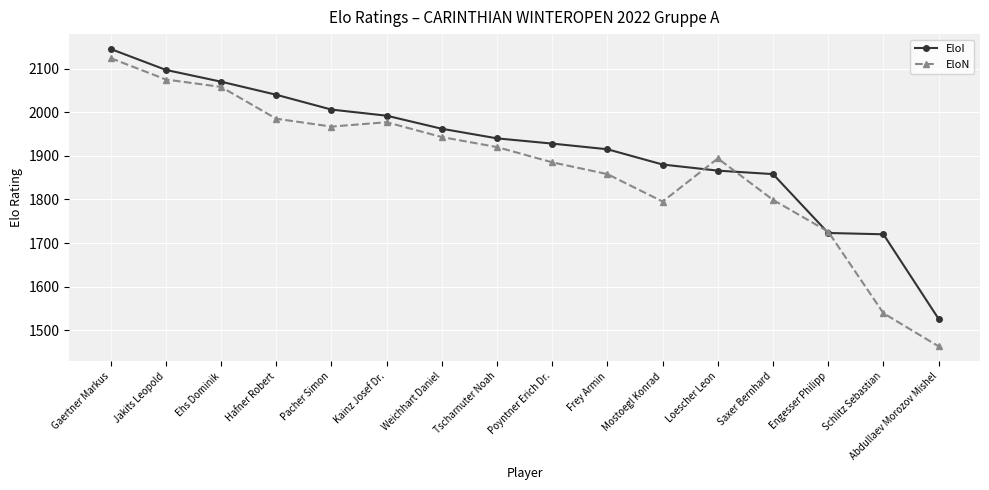

What is the value of the EloN point at the 14th from the left?

1726